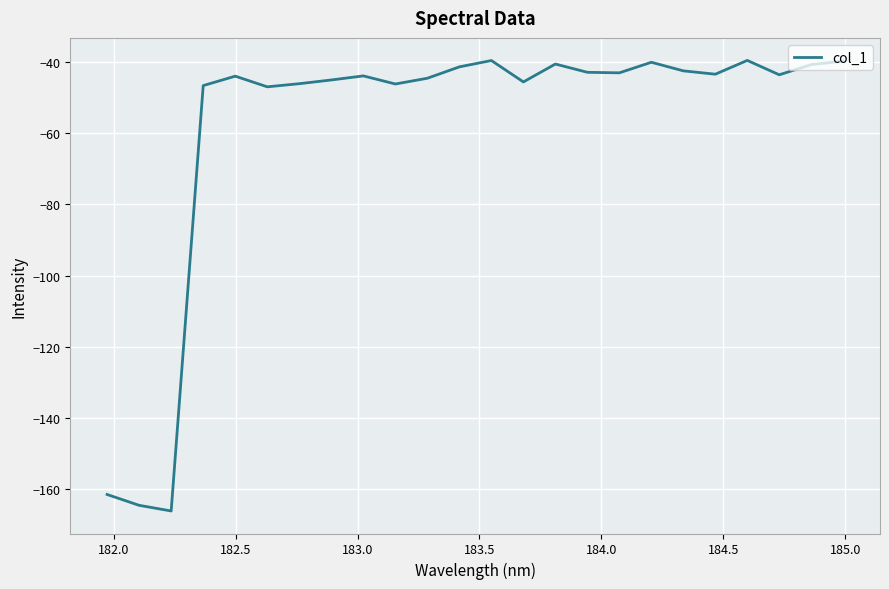

What is the difference between the maximum and minimum values?

126.7